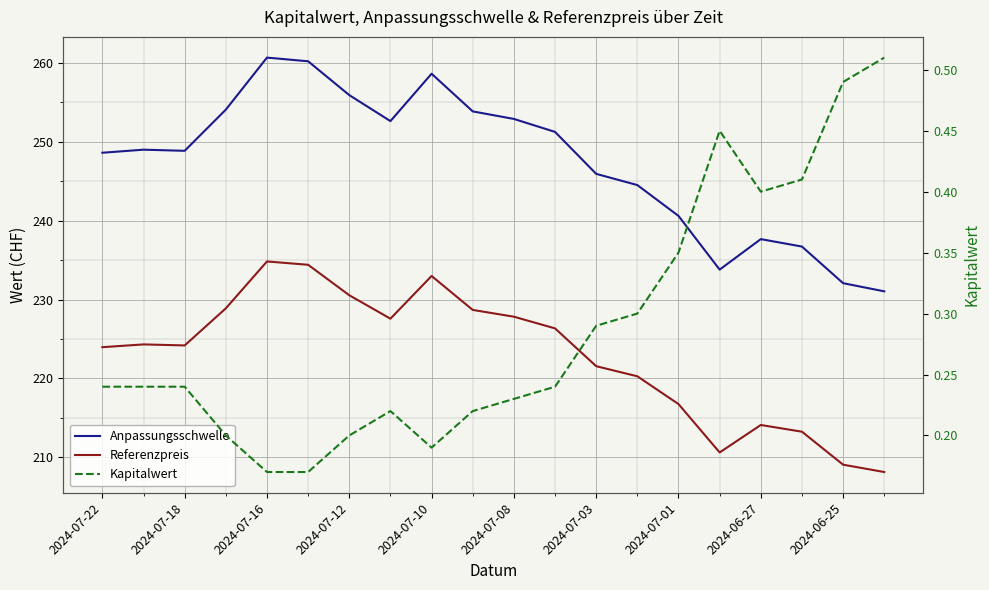

Reading left to right, extract all data points from this chart.

Anpassungsschwelle: 248.6	249.0	248.8	254.1	260.6	260.2	255.9	252.6	258.6	253.8	252.9	251.2	245.9	244.5	240.6	233.8	237.7	236.7	232.1	231.0
Referenzpreis: 224.0	224.3	224.2	228.9	234.8	234.4	230.5	227.6	233.0	228.7	227.8	226.3	221.6	220.3	216.8	210.6	214.1	213.2	209.1	208.1
Kapitalwert: 0.2	0.2	0.2	0.2	0.2	0.2	0.2	0.2	0.2	0.2	0.2	0.2	0.3	0.3	0.3	0.5	0.4	0.4	0.5	0.5